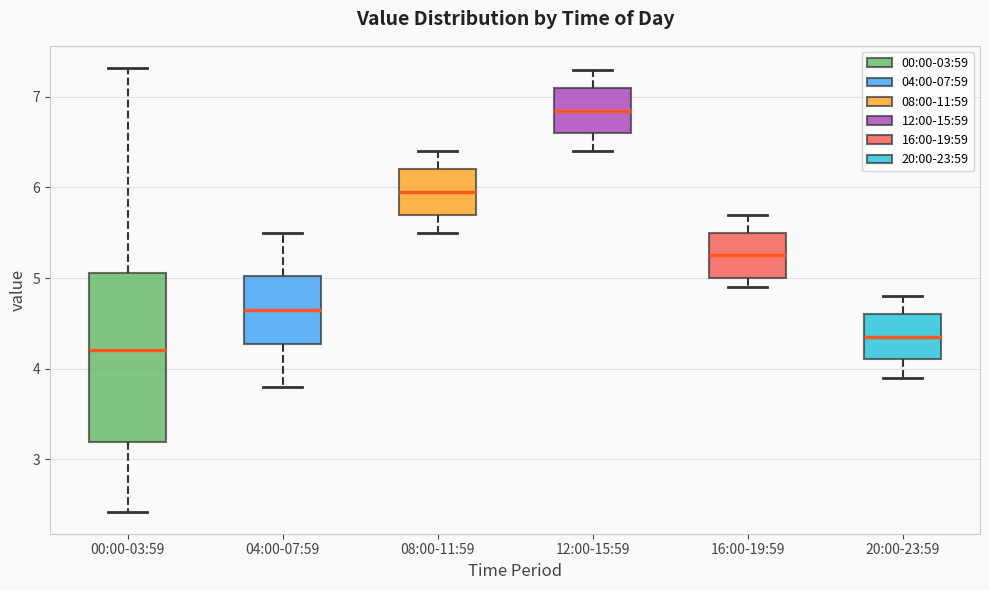

Which box's median line is the lowest?

00:00-03:59